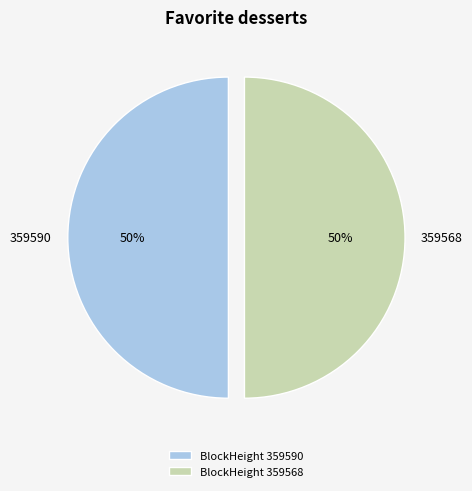

To the nearest percent, what is the combined percentage of 359590 and 359568?

100%